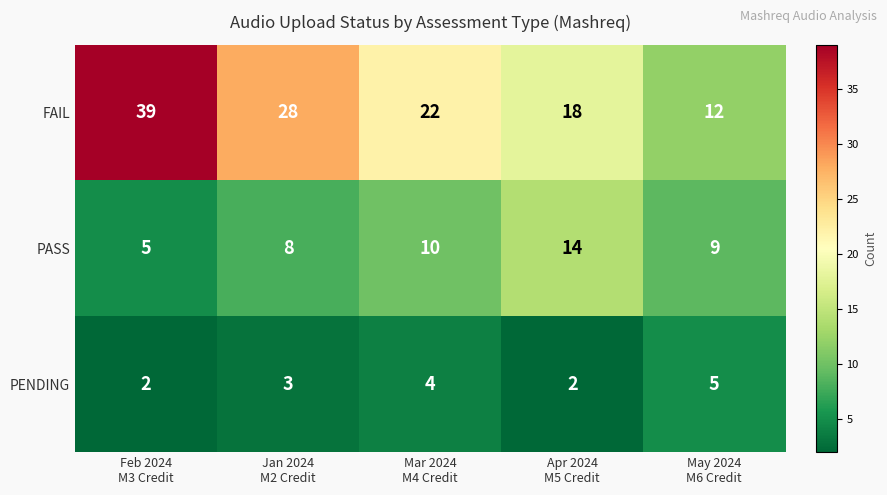

What is the average value of the PENDING series?

3